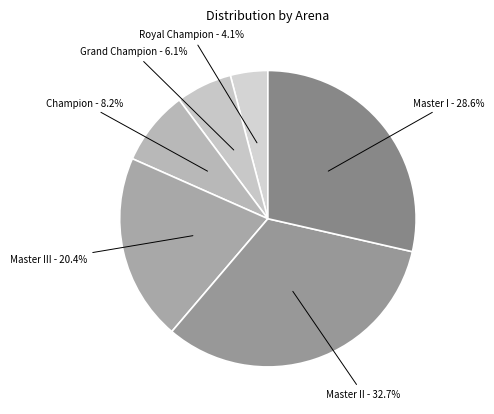

Is there a majority slice in this chart?

No